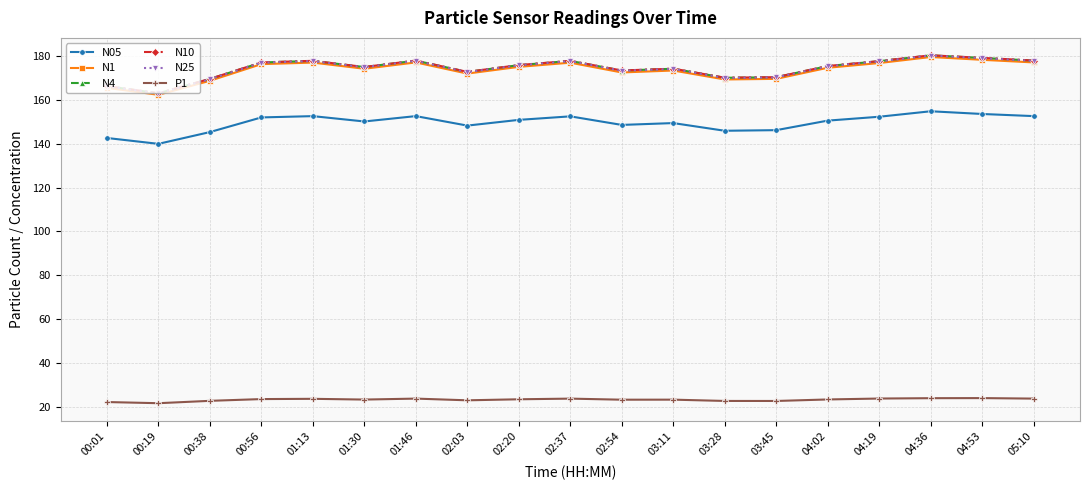

How many series are shown in this chart?

6